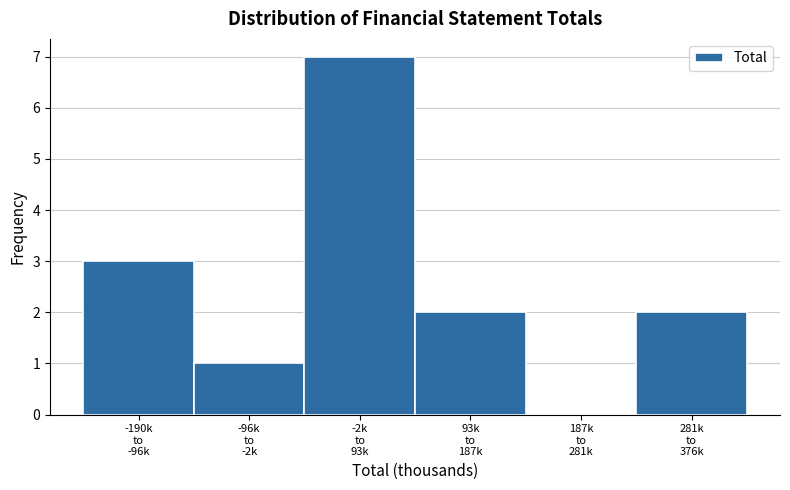

What is the maximum value shown in the chart?

7